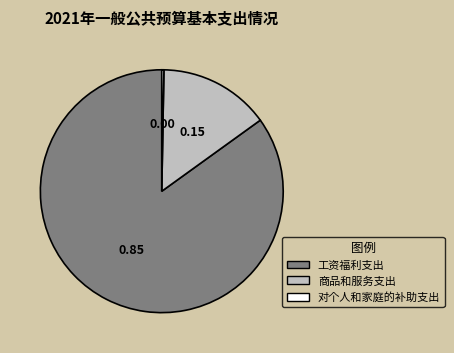

What is the majority slice?

工资福利支出